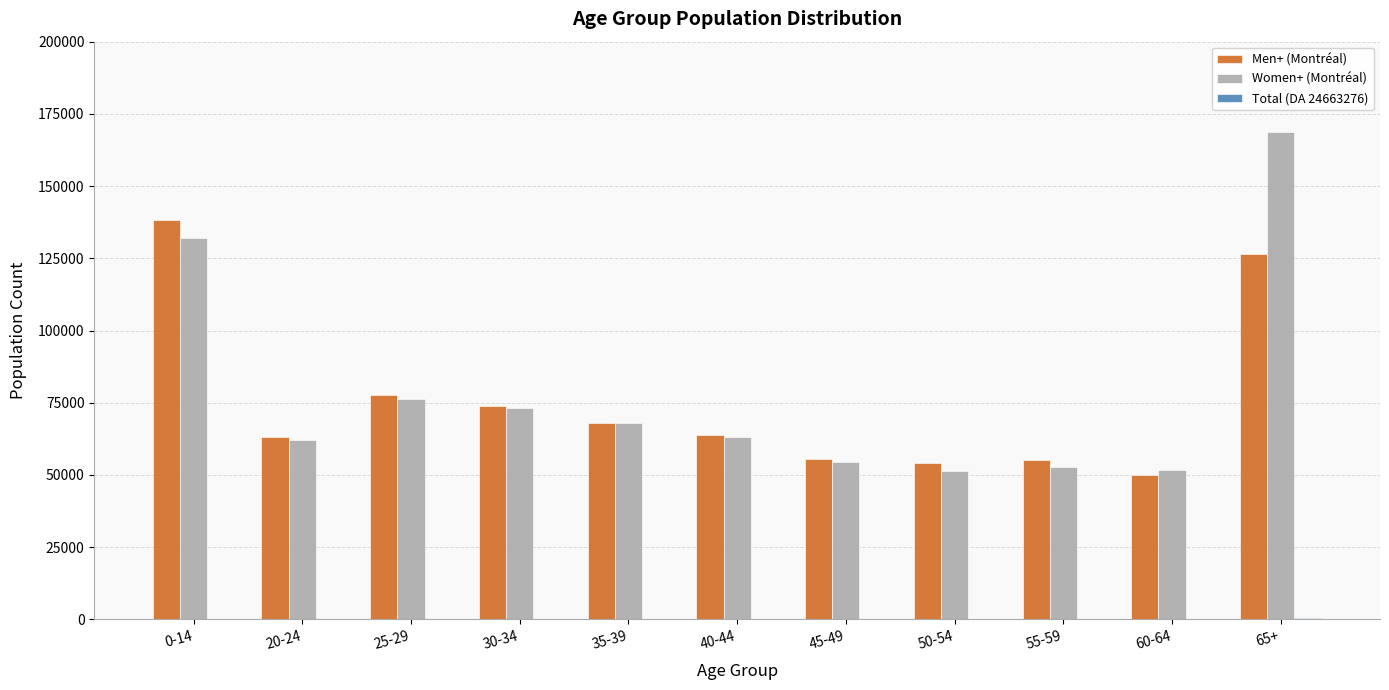

At which label is Women+ (Montréal) closest to 110140?

0-14